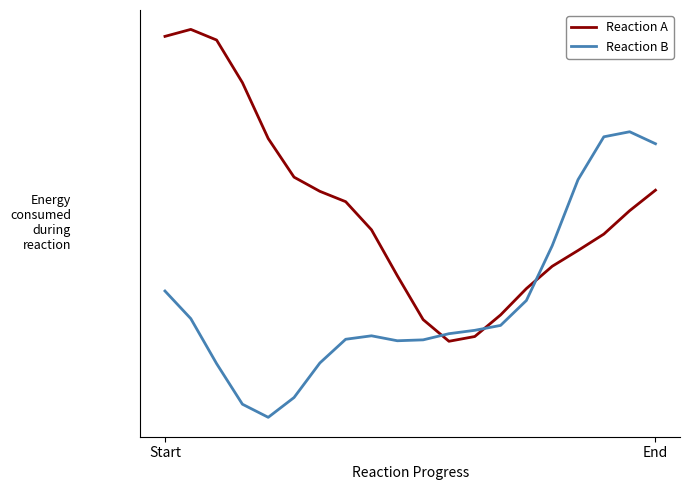

True or false: Reaction B and Reaction A cross at least once.

True